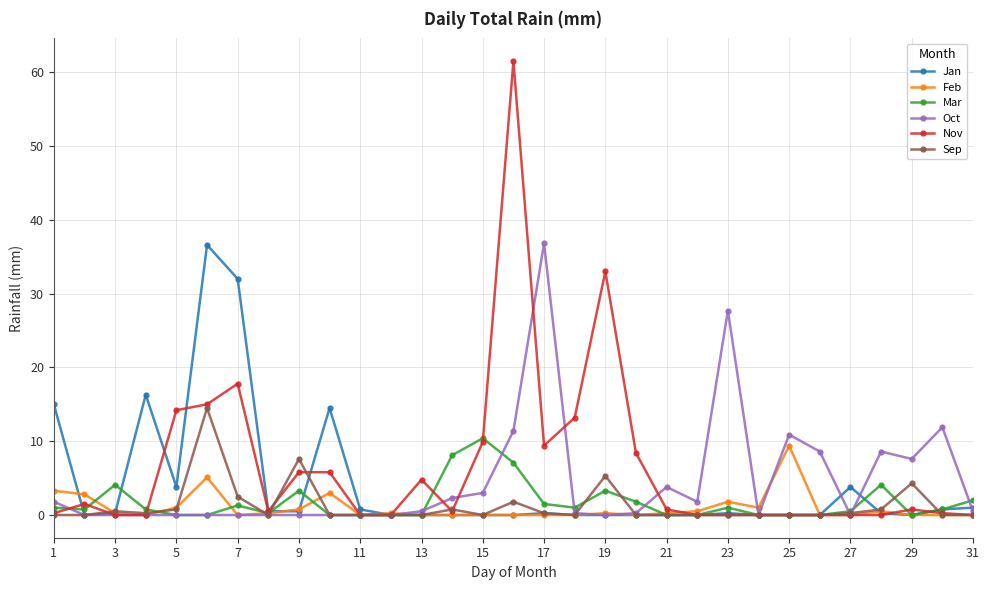

Count the number of data series in this chart.

6